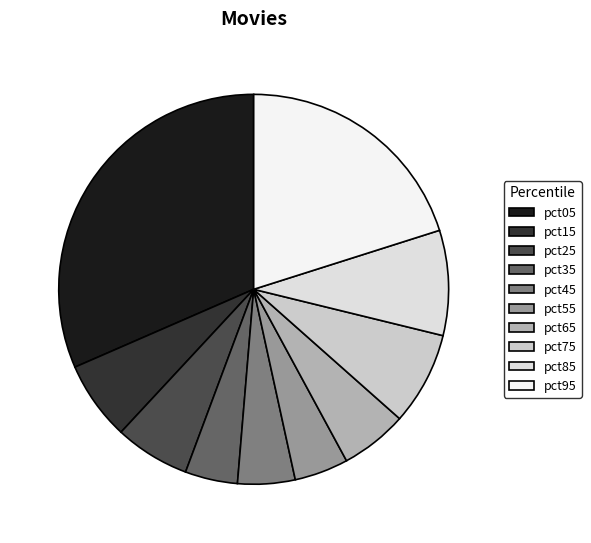

Which slice is the largest?

pct05